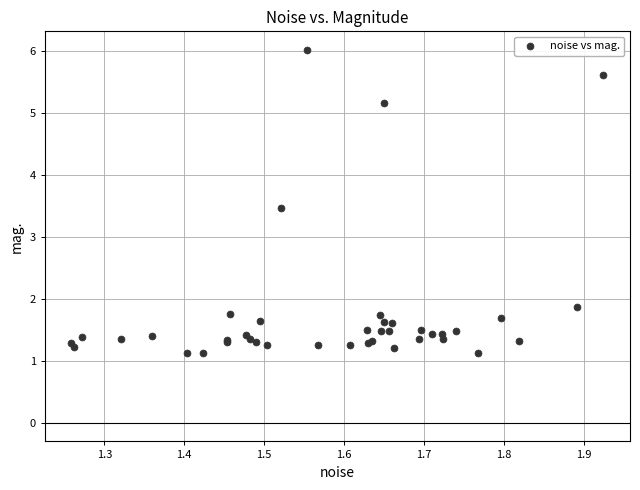

What Y value in the scatter plot is closest to 3?

3.5